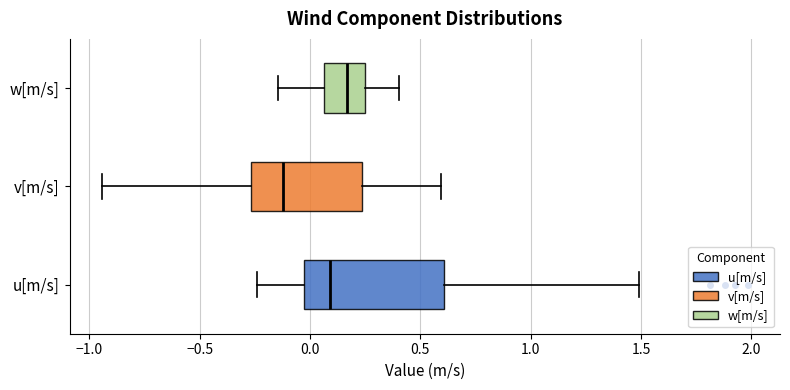

Where is the left edge of the box for v[m/s] on the x-axis? The values are not printed on the chart, so give them approximately, as read against the axis.

-0.25